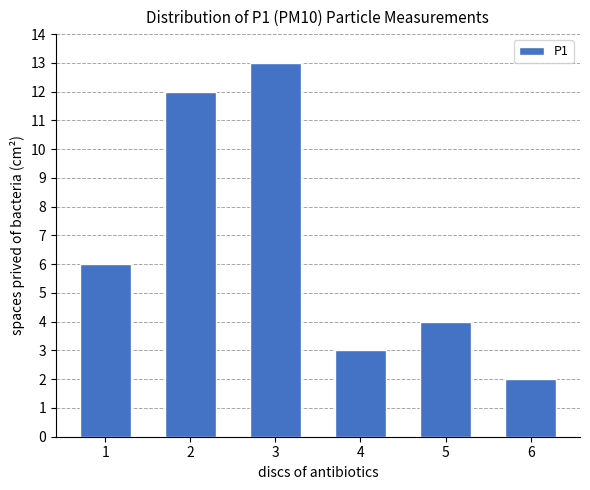

Reading right to left, what are all the values shown in this chart?

2	4	3	13	12	6